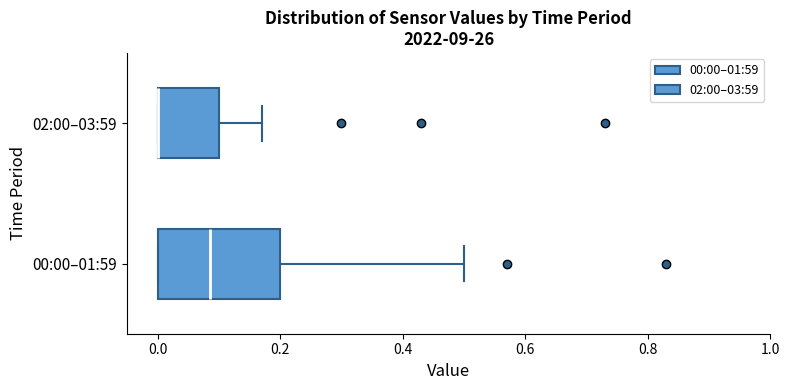

Comparing the boxes themselves (not the whiskers), which one is the widest?

00:00–01:59